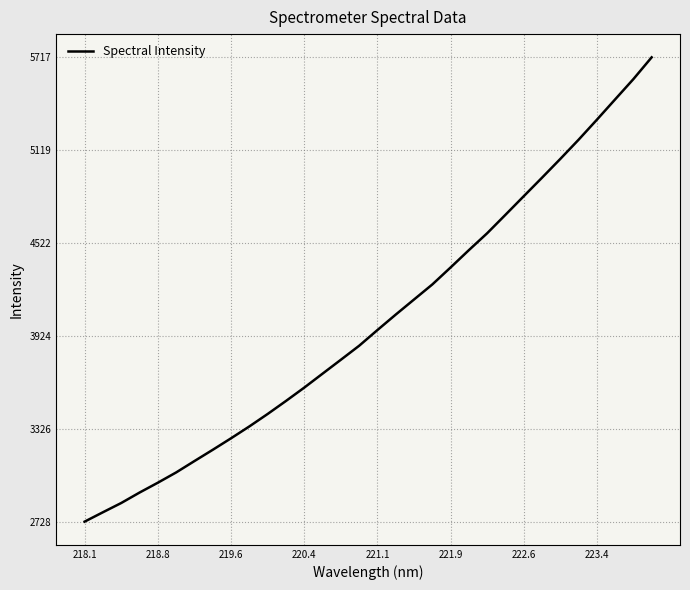

What is the smallest value displayed?

2728.3